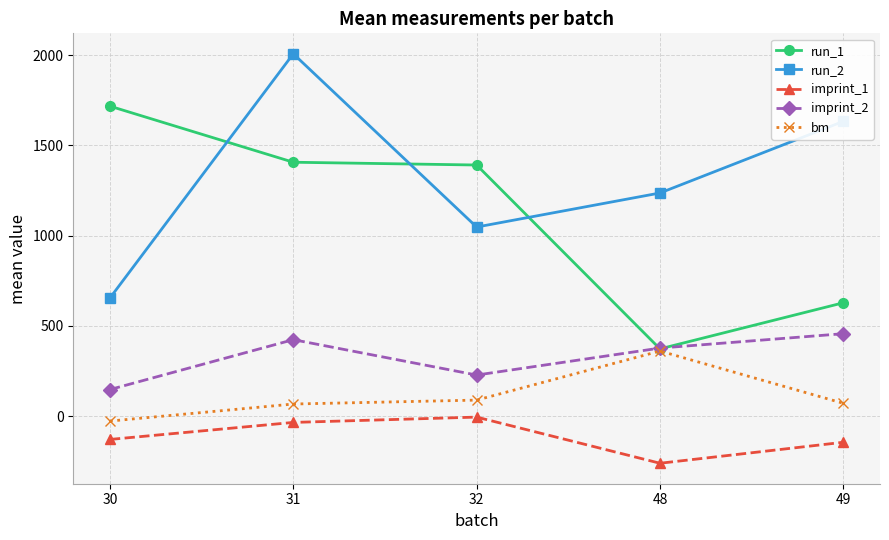

What is the difference between the highest and lowest values at 48?

1497.0